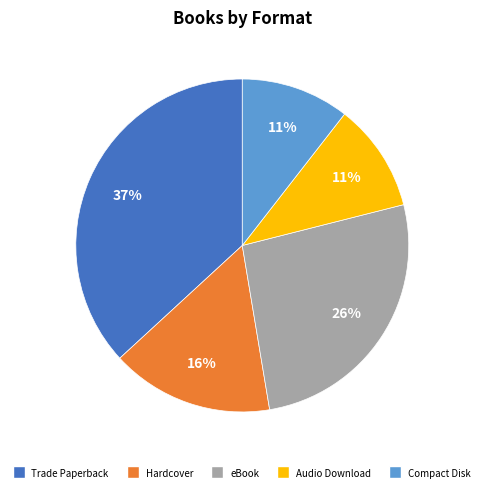

To the nearest percent, what percentage of the pie is eBook?

26%